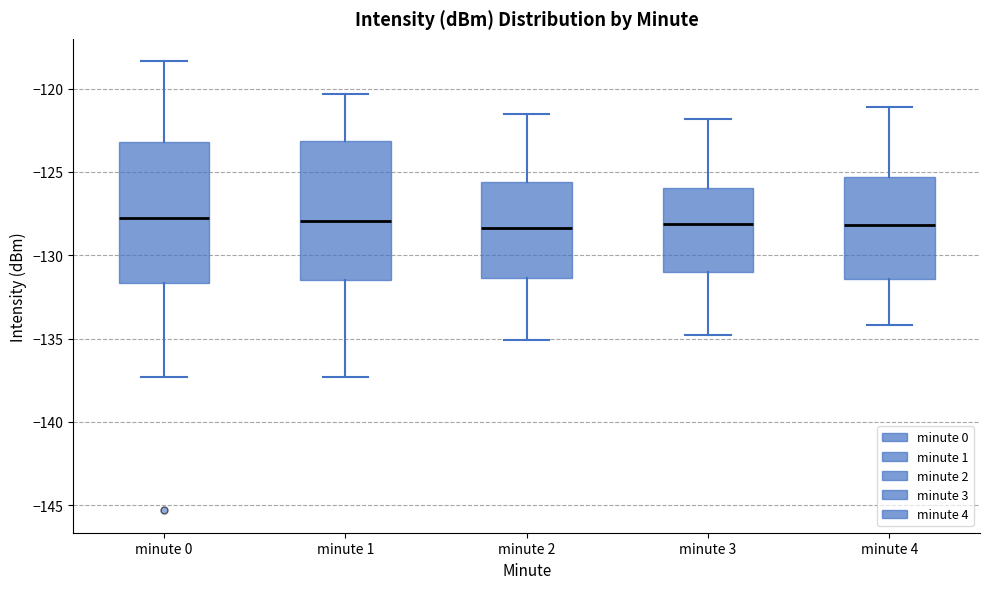

Reading left to right, read every box against the y-axis: the position of its median line, the range the box covers, and the ends of its whiskers. The values are not printed on the chart, so give them approximately, as read against the axis.

minute 0: median -128.0, box -131.5 to -123.0, whiskers -137.5 to -118.5
minute 1: median -128.0, box -131.5 to -123.0, whiskers -137.5 to -120.5
minute 2: median -128.5, box -131.5 to -125.5, whiskers -135.0 to -121.5
minute 3: median -128.0, box -131.0 to -126.0, whiskers -135.0 to -122.0
minute 4: median -128.0, box -131.5 to -125.5, whiskers -134.0 to -121.0